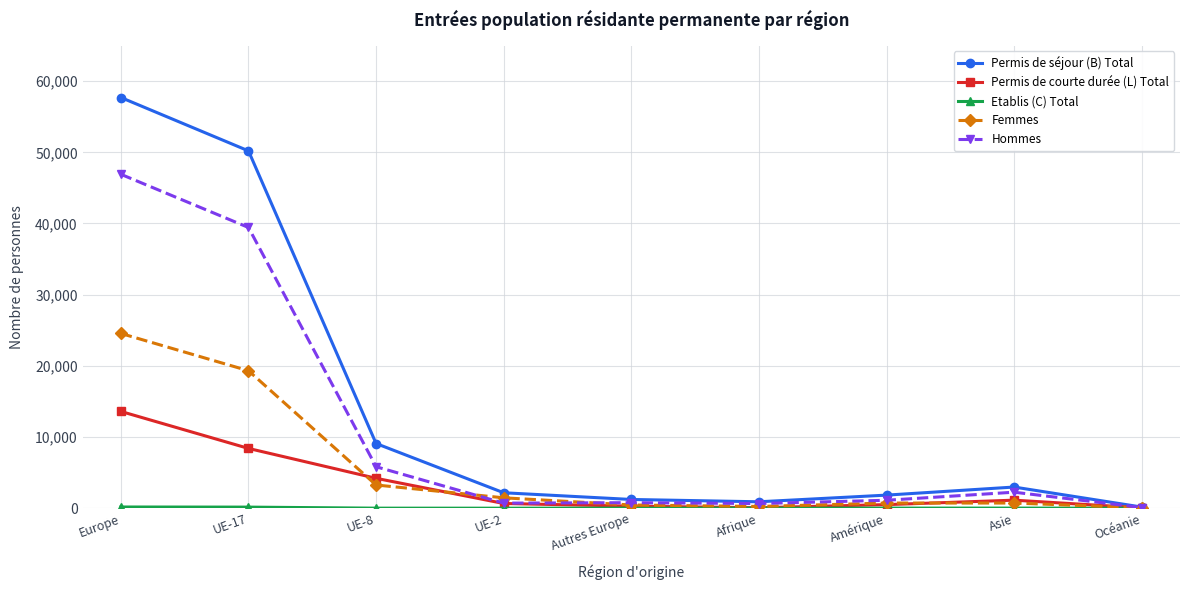

The Femmes series shows 24551 at Europe. True or false?

True